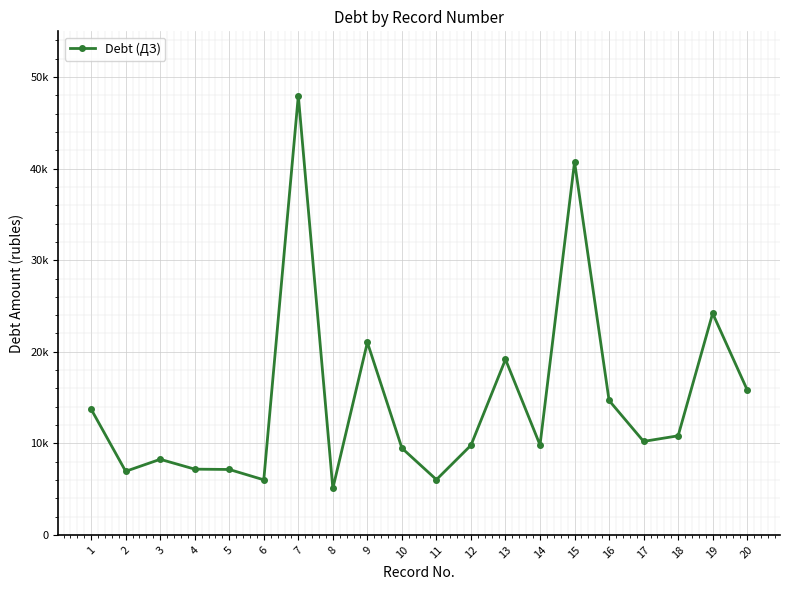

The value at 16 is 7459.7. True or false?

False